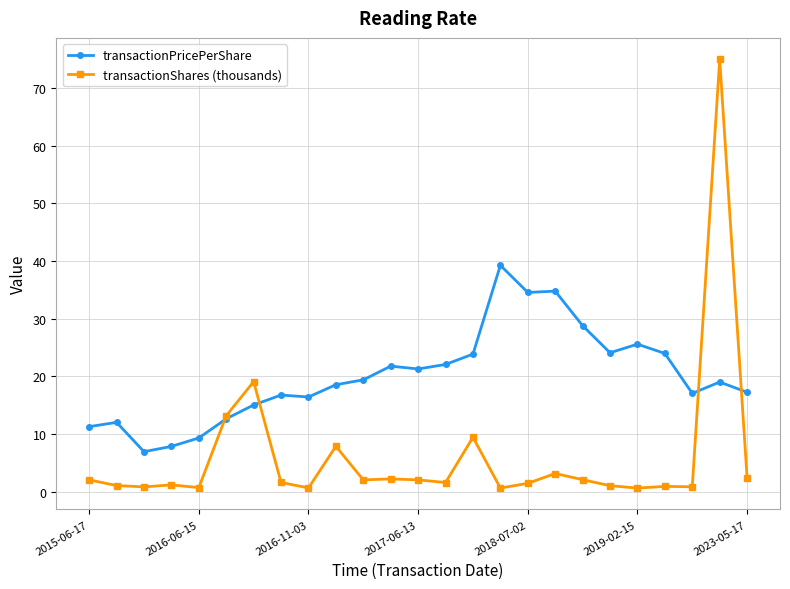

What is the value of the transactionPricePerShare point at the 4th from the left?

7.8